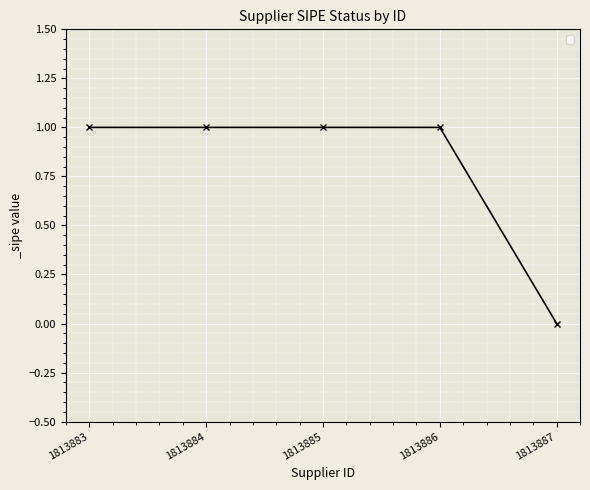

How many data points does each series have?

5